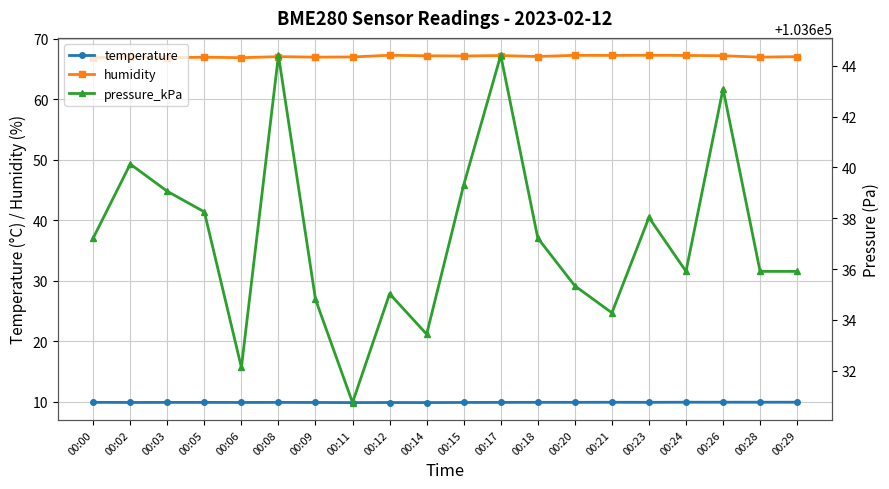

At 00:05, list the series in order from largest to smallest.

pressure_kPa, humidity, temperature